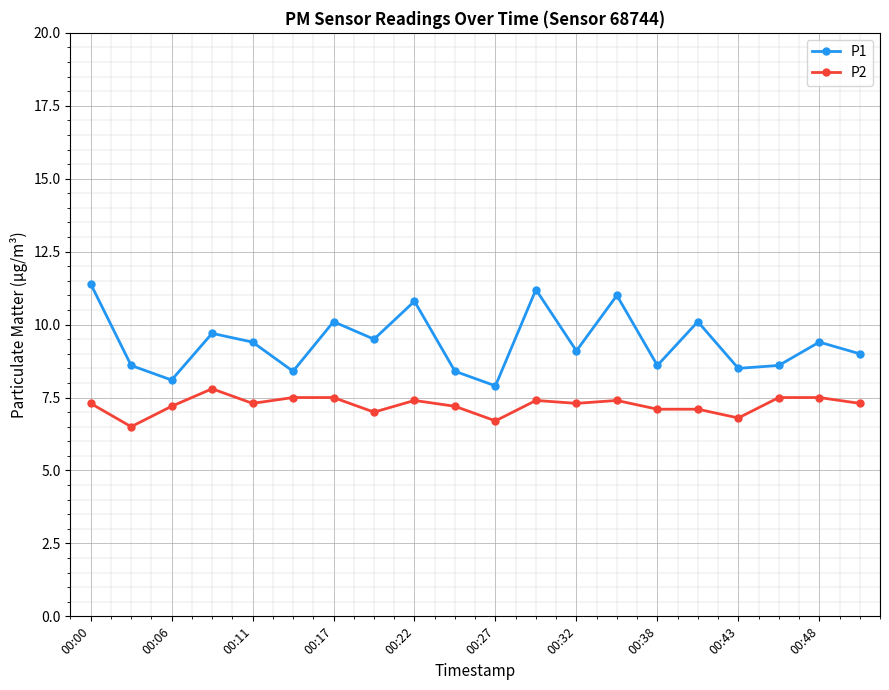

What is the maximum value for P1?

11.4